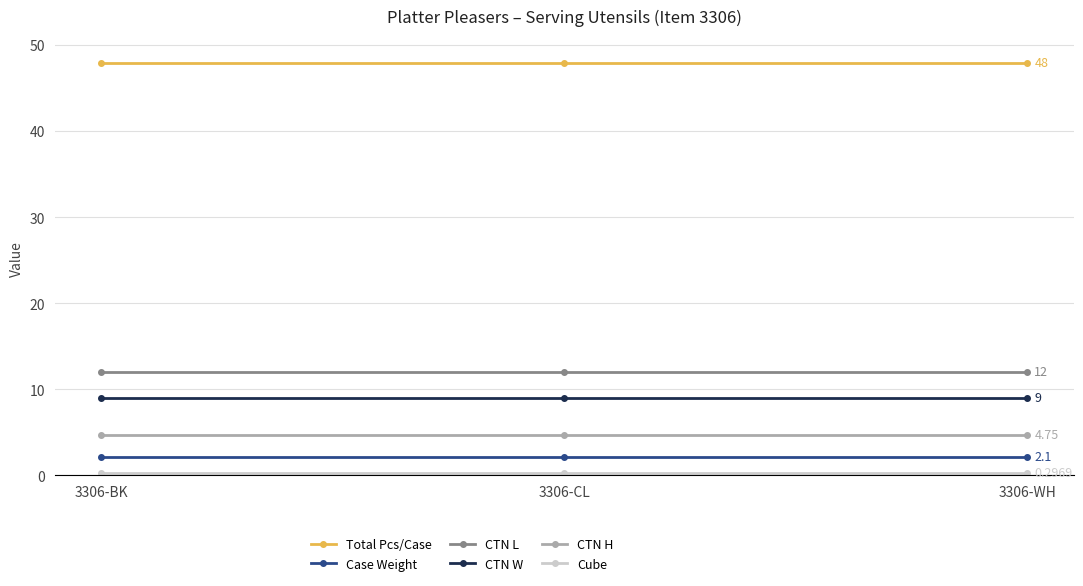

Is this an area chart (filled region under the line)?

No